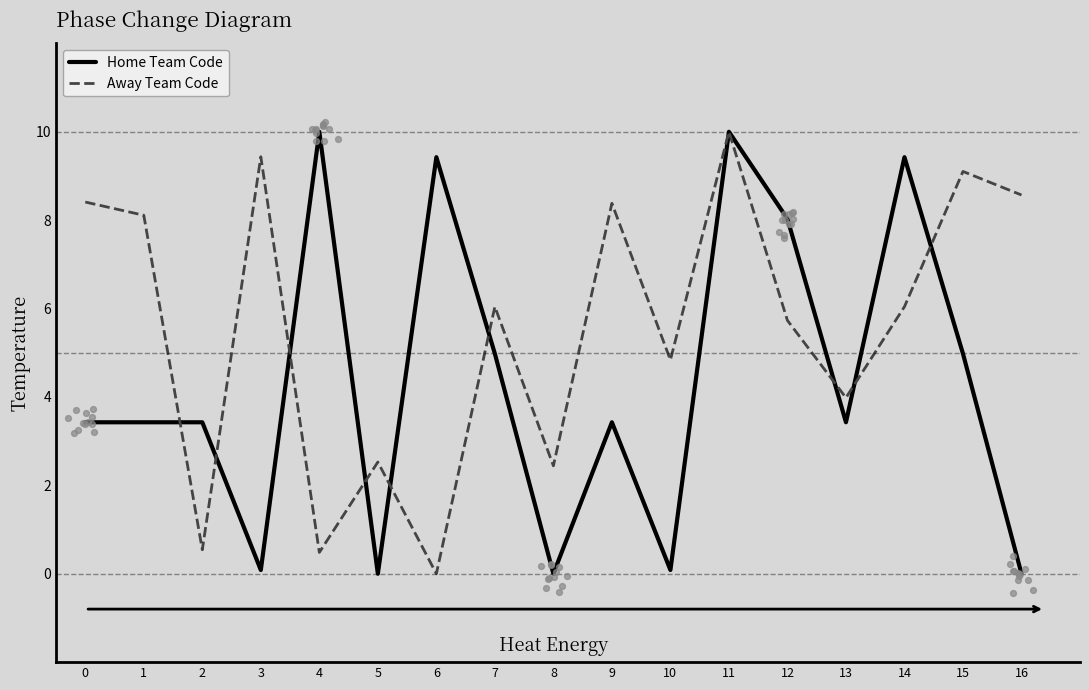

What are all the series names shown in the legend?

Home Team Code, Away Team Code